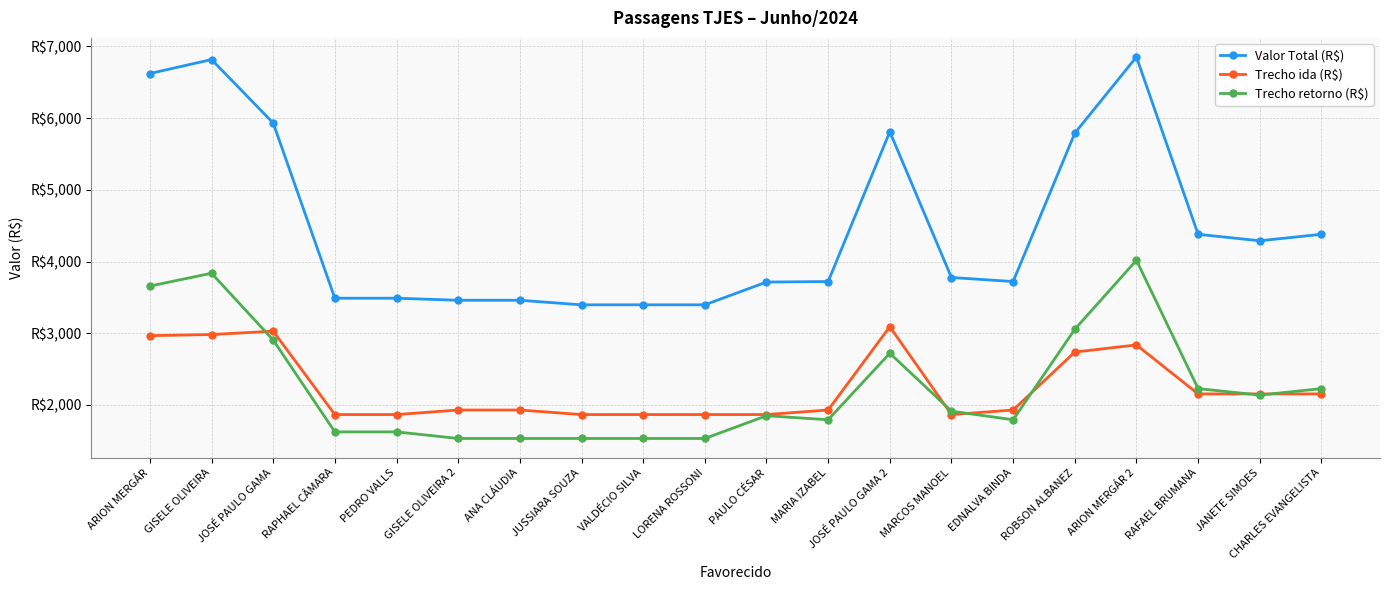

At which category is the sum across all series the highest?

ARION MERGÁR 2